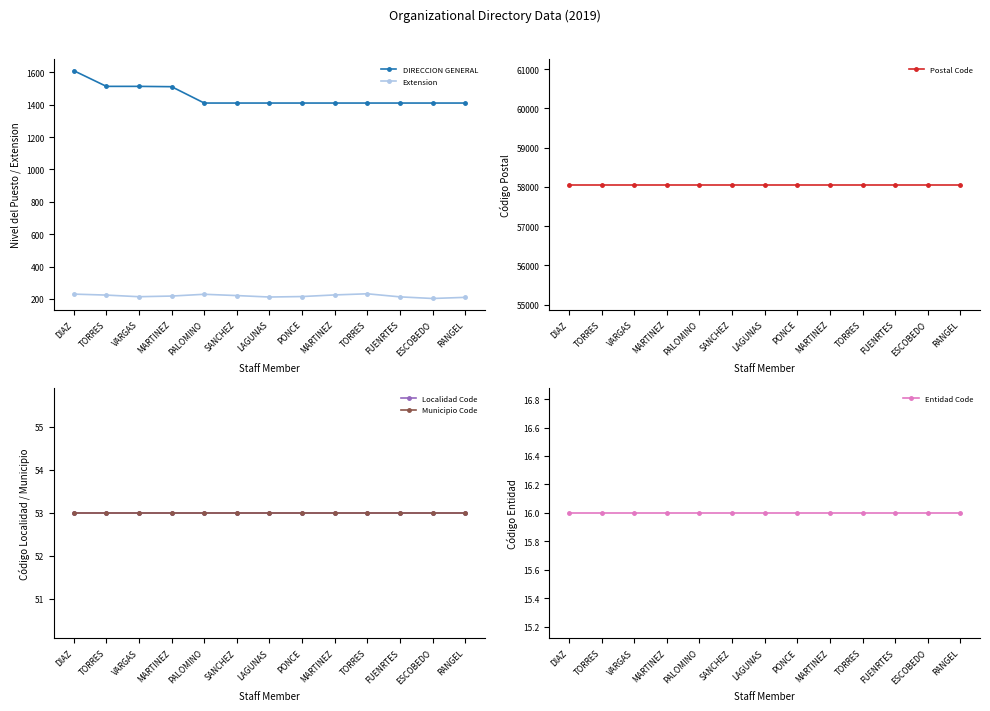

True or false: Extension and Entidad Code cross at least once.

False